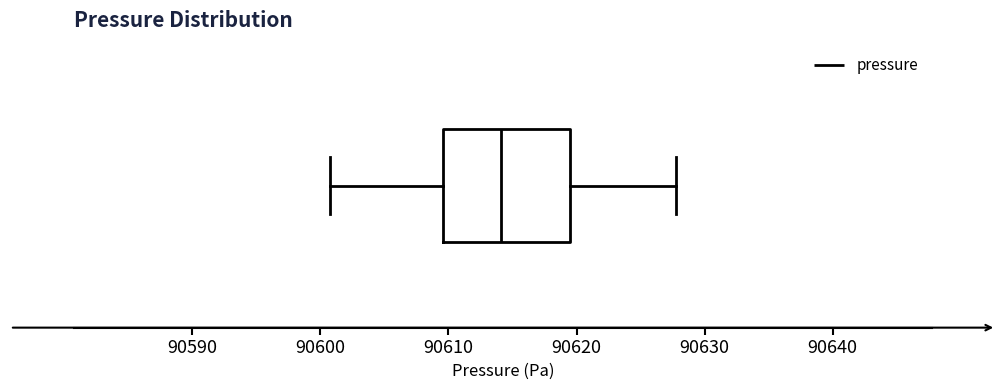

Read this box plot against the x-axis: the position of the median line, the range covered by the box, and the ends of both whiskers. The values are not printed on the chart, so give them approximately, as read against the axis.

median 90614, box 90610 to 90619, whiskers 90601 to 90628